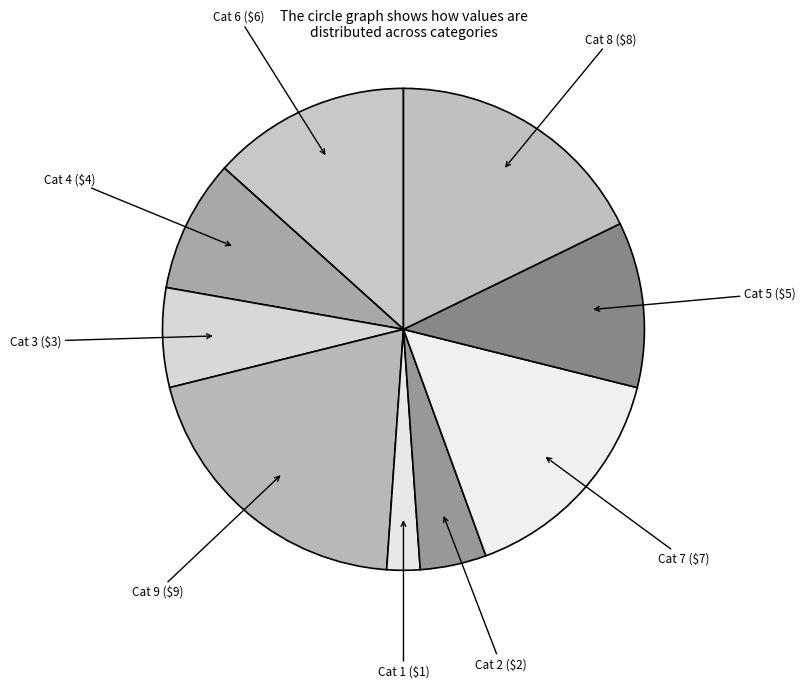

Rank the categories by value from highest to lowest.

Cat 9 ($9), Cat 8 ($8), Cat 7 ($7), Cat 6 ($6), Cat 5 ($5), Cat 4 ($4), Cat 3 ($3), Cat 2 ($2), Cat 1 ($1)